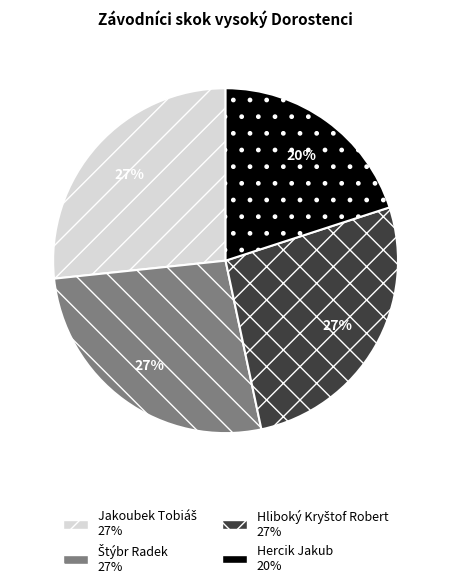

Which category has the smallest portion of the pie?

Hercik Jakub